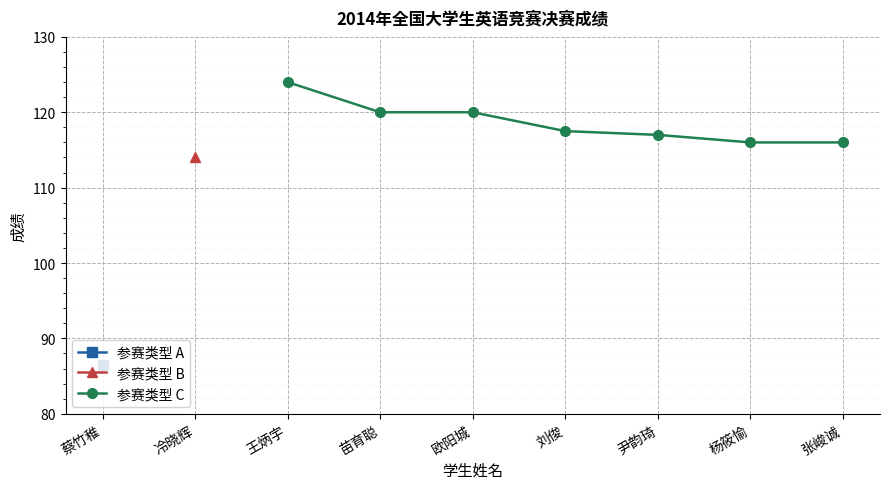

What is the minimum value for 参赛类型 C?

116.0